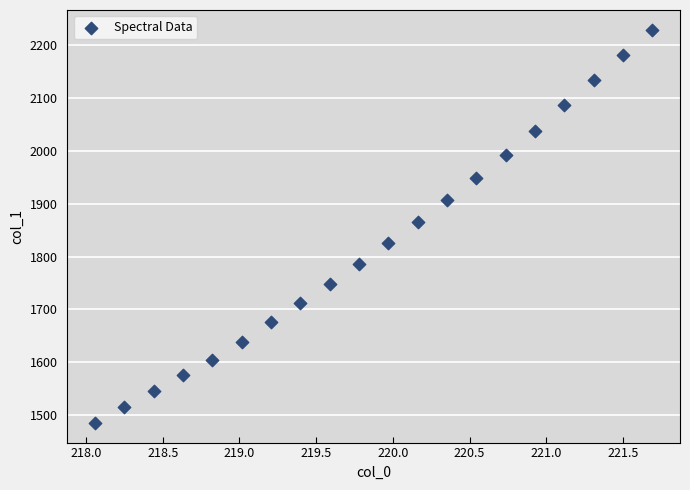

What is the range of Y values (max minus min)?

744.4